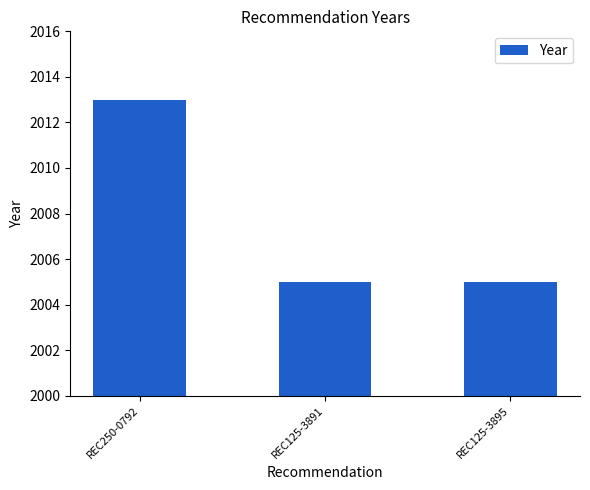

What is the label of the 2nd bar from the left?

REC125-3891